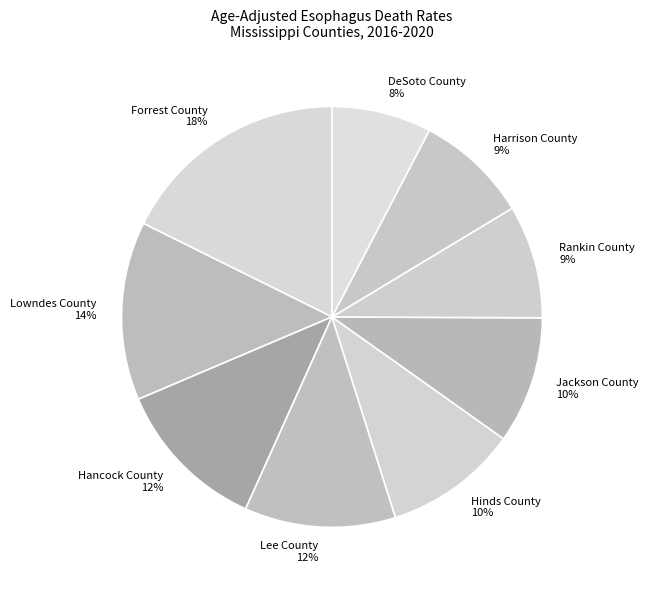

To the nearest percent, what percentage of the pie is Rankin County?

9%